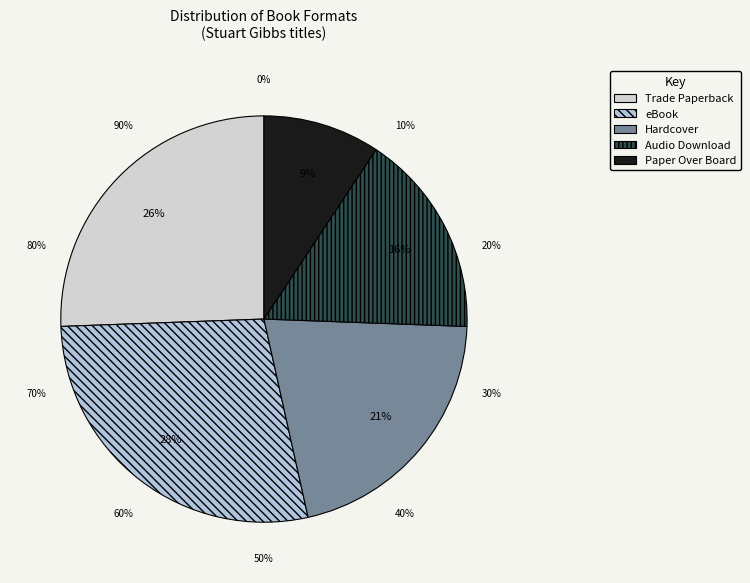

Is it true that eBook is 28% of the pie?

True